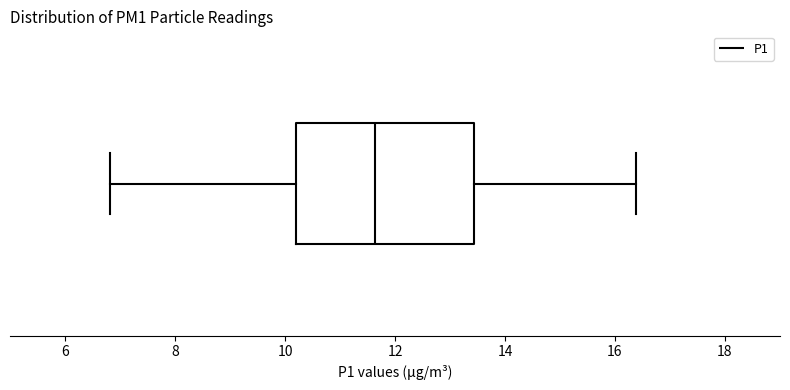

Where is the left edge of the box on the x-axis? The values are not printed on the chart, so give them approximately, as read against the axis.

10.2